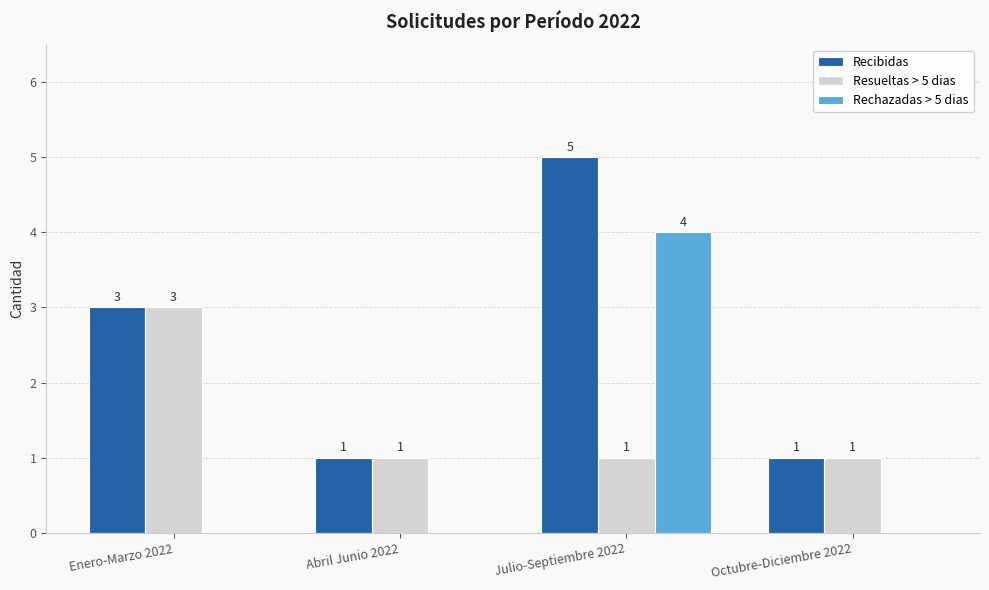

Which category has the highest value across all series?

Julio-Septiembre 2022